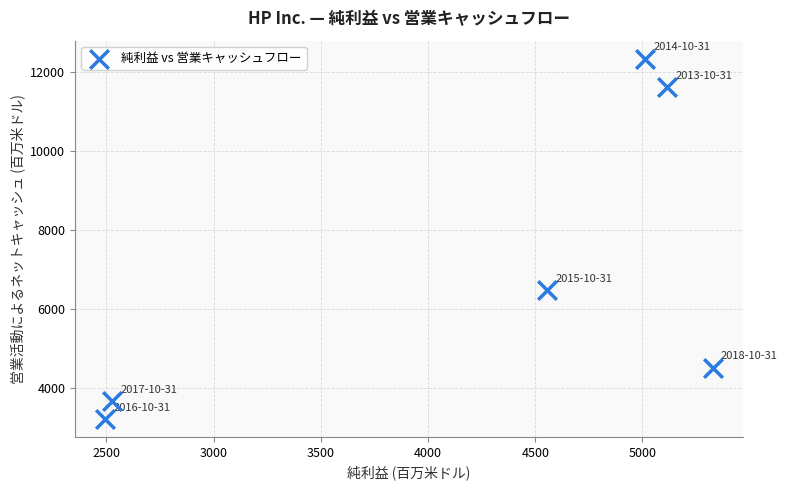

What Y value in the scatter plot is closest to 7781?

6490